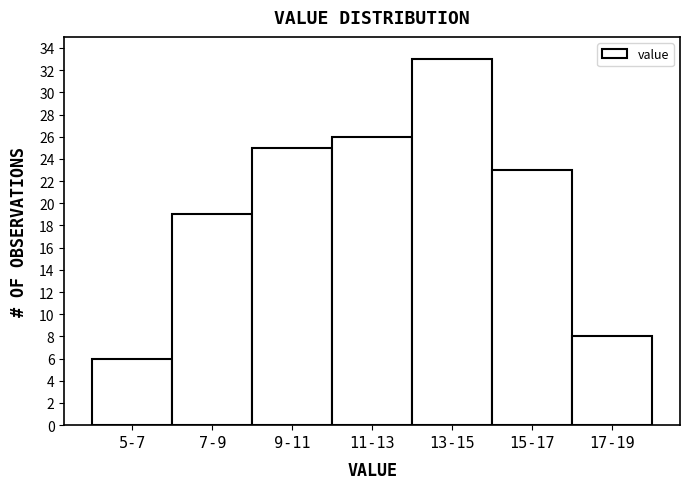

Reading right to left, list all the values displayed in this chart.

8	23	33	26	25	19	6